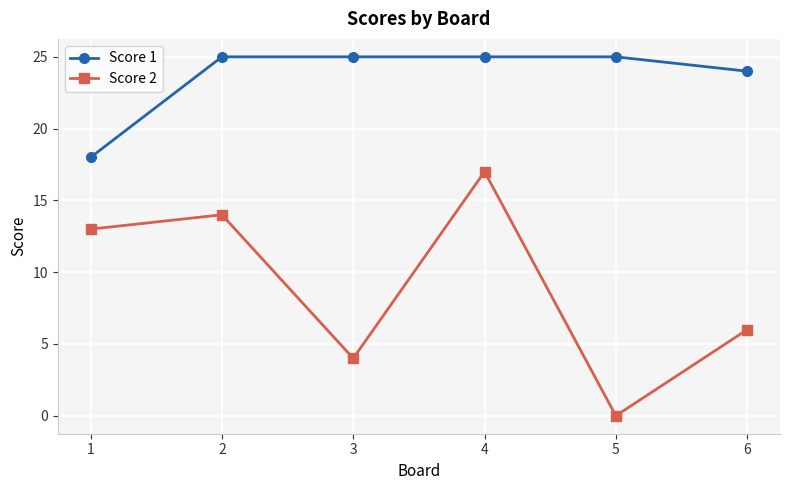

True or false: Score 2 has a value of 9 at 4.

False